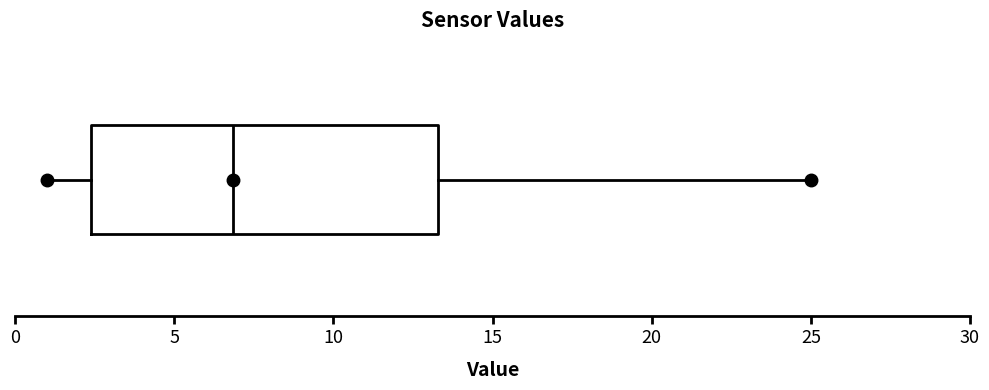

Where does the median line of the box sit on the x-axis? The values are not printed on the chart, so give them approximately, as read against the axis.

7.0